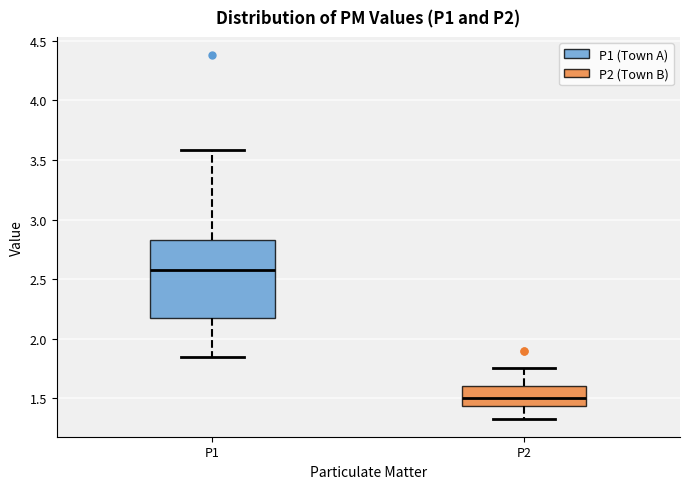

Where does the lower whisker of the box for P2 end on the y-axis? The values are not printed on the chart, so give them approximately, as read against the axis.

1.35